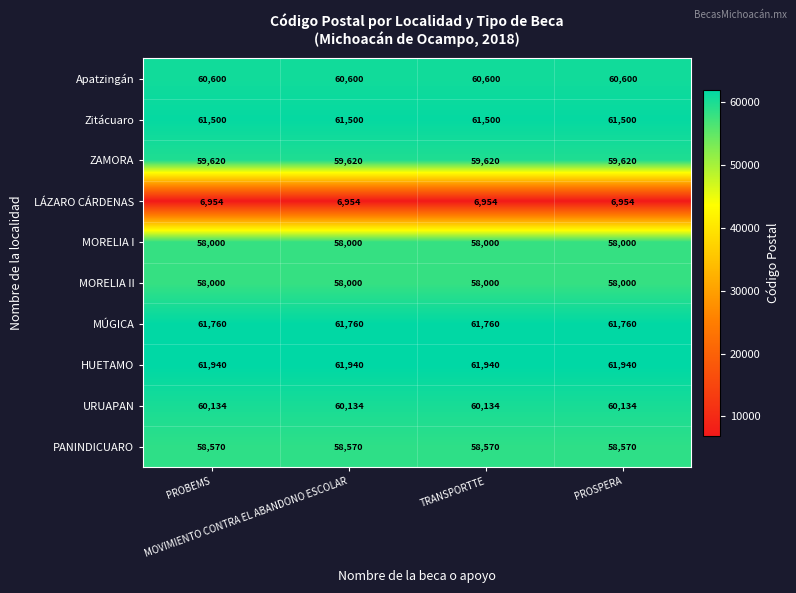

Which series has the largest total across all categories?

HUETAMO